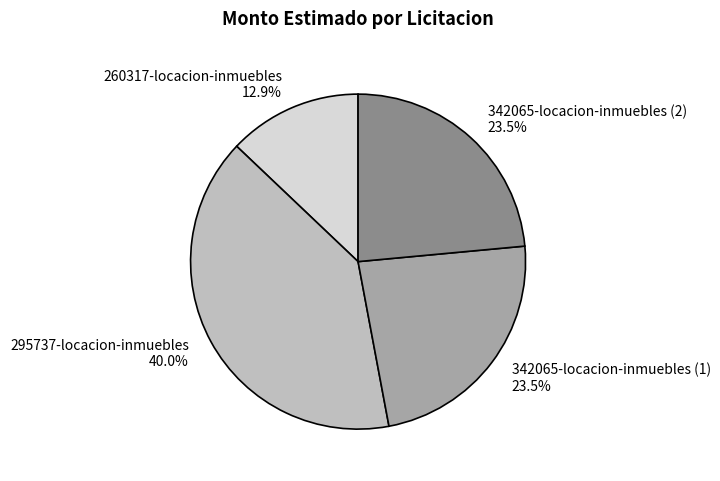

To the nearest percent, what is the difference between the largest and smallest slice percentages?

27%